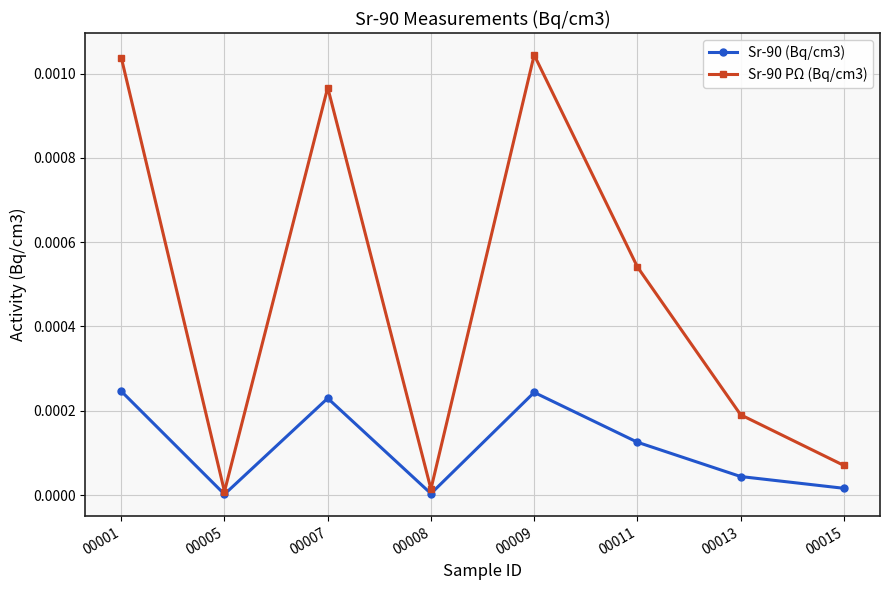

Which series has the largest total across all categories?

Sr-90 PΩ (Bq/cm3)